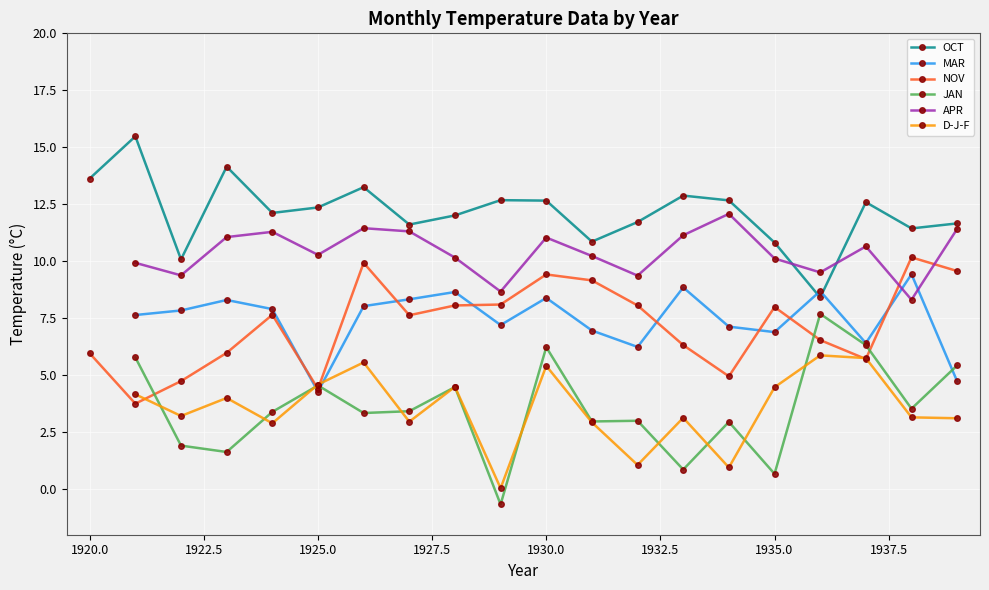

The value of OCT at 1930.0 is 7.1. True or false?

False